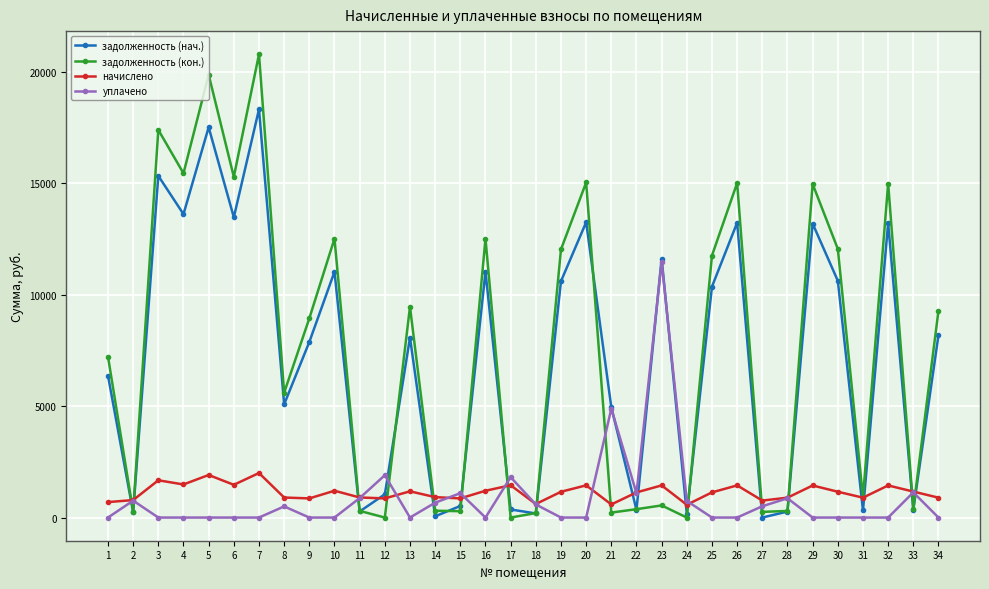

What is the highest value of the начислено series?

1997.2